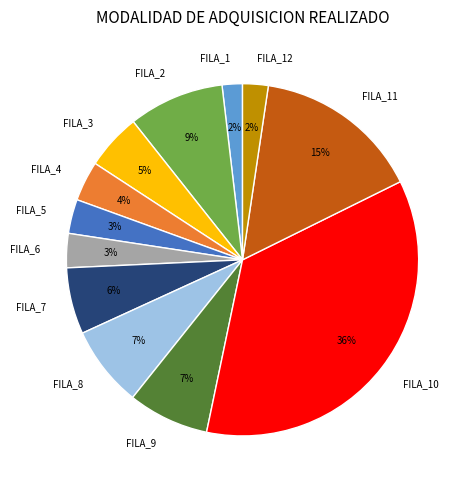

What is the largest slice in the pie chart?

FILA_10